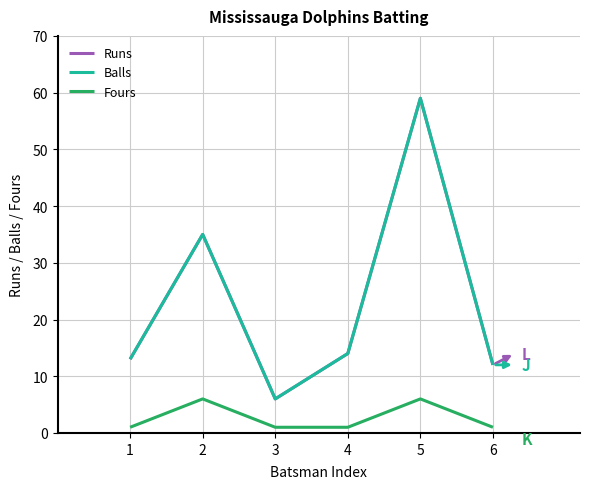

Does the chart display data point markers on the line(s)?

No